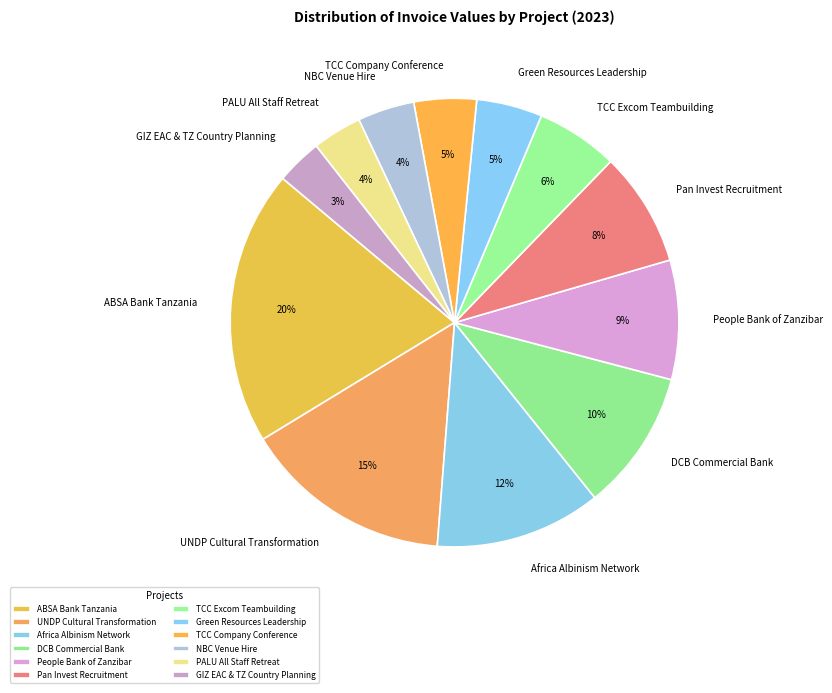

To the nearest percent, what portion does DCB Commercial Bank represent?

10%